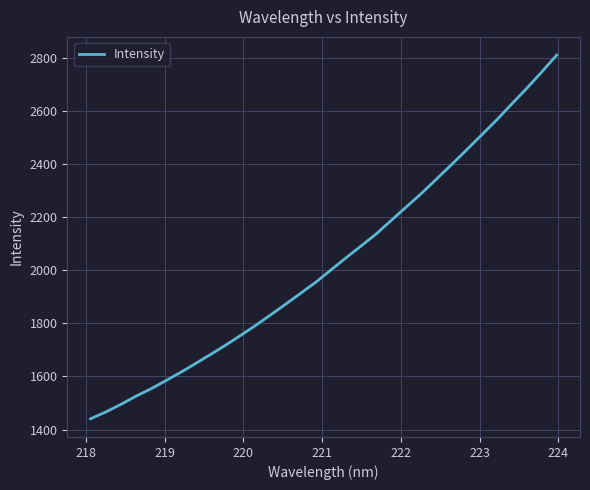

What is the maximum value shown in the chart?

2809.4